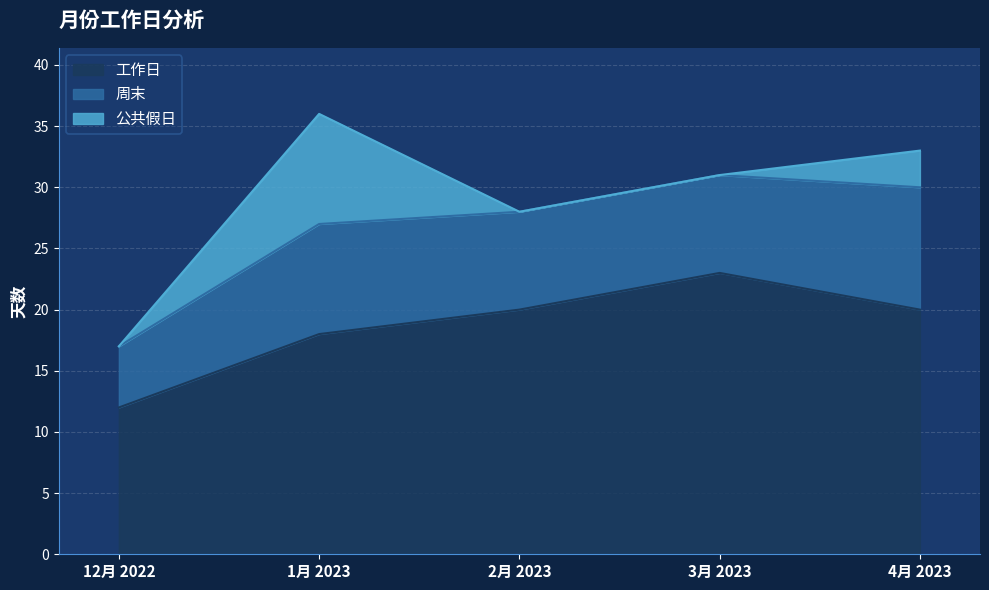

Which series has the largest range (max minus min)?

工作日